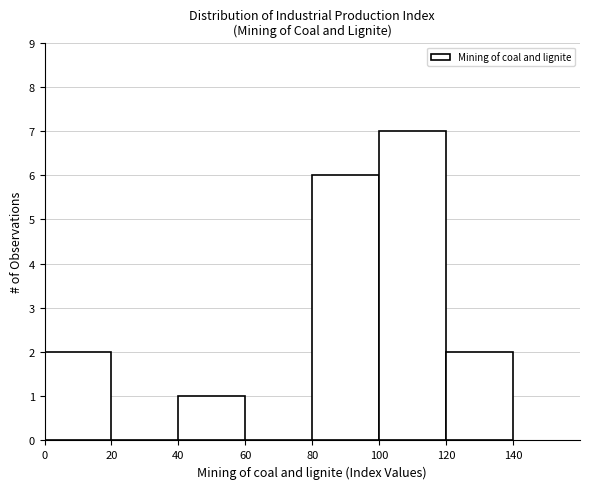

Reading left to right, transcribe this chart: for each bar, give the range it covers on the x-axis and its height. The values are not printed on the chart, so give them approximately, as read against the axis.

0 to 20: 2
20 to 40: 0
40 to 60: 1
60 to 80: 0
80 to 100: 6
100 to 120: 7
120 to 140: 2